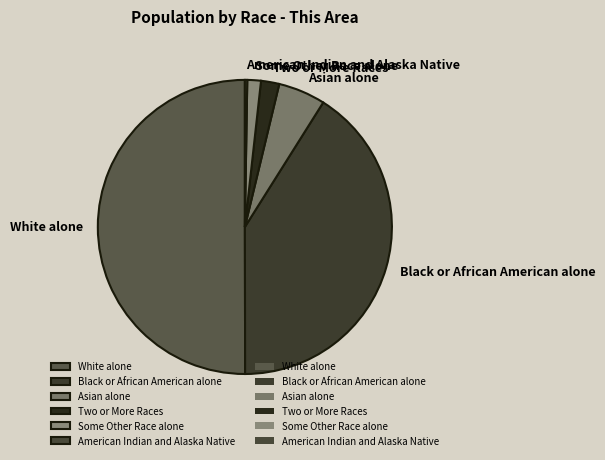

What is the largest slice in the pie chart?

White alone